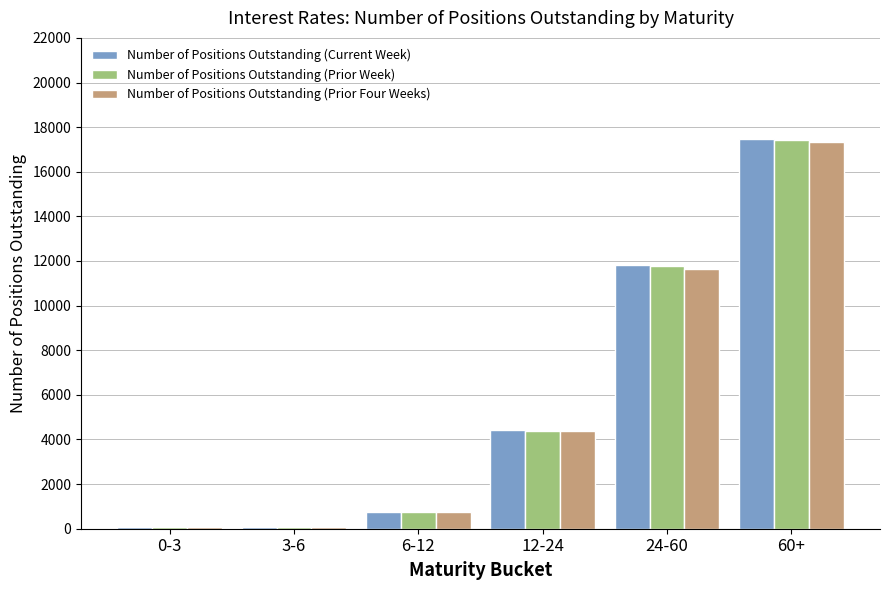

What is the sum of all Number of Positions Outstanding (Current Week) values?

34632